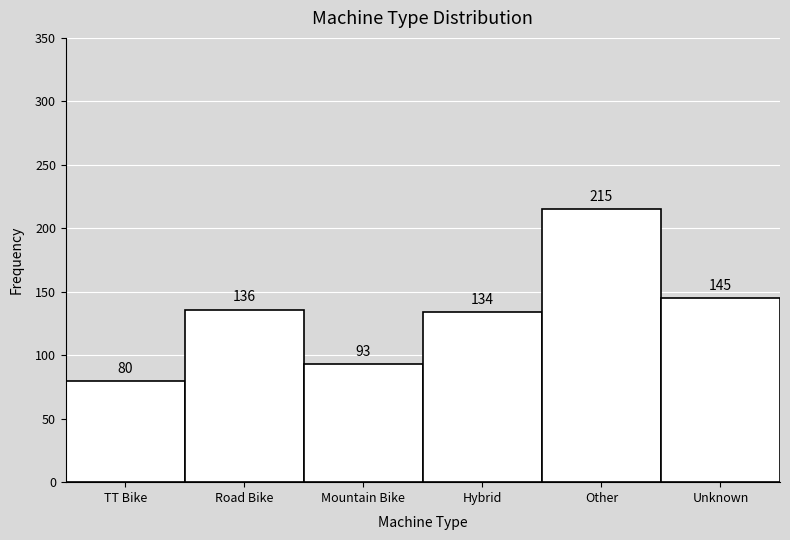

Reading left to right, extract all data points from this chart.

TT Bike=80	Road Bike=136	Mountain Bike=93	Hybrid=134	Other=215	Unknown=145